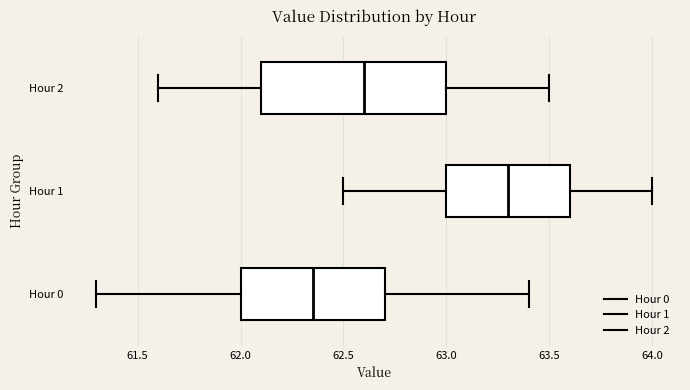

Comparing the boxes themselves (not the whiskers), which one is the widest?

Hour 2